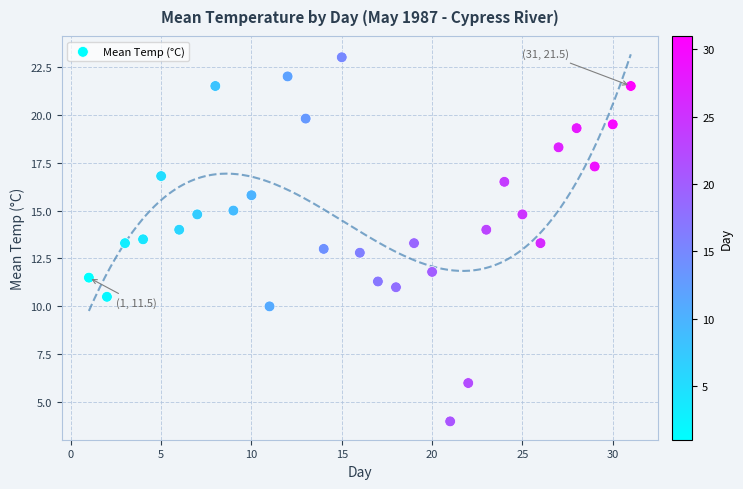

What is the range of X values (max minus min)?

30.0